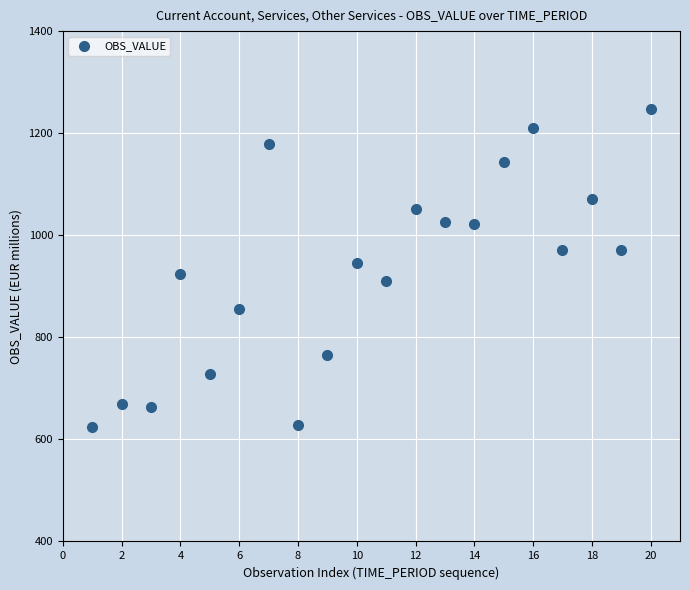

What is the range of Y values (max minus min)?

623.8